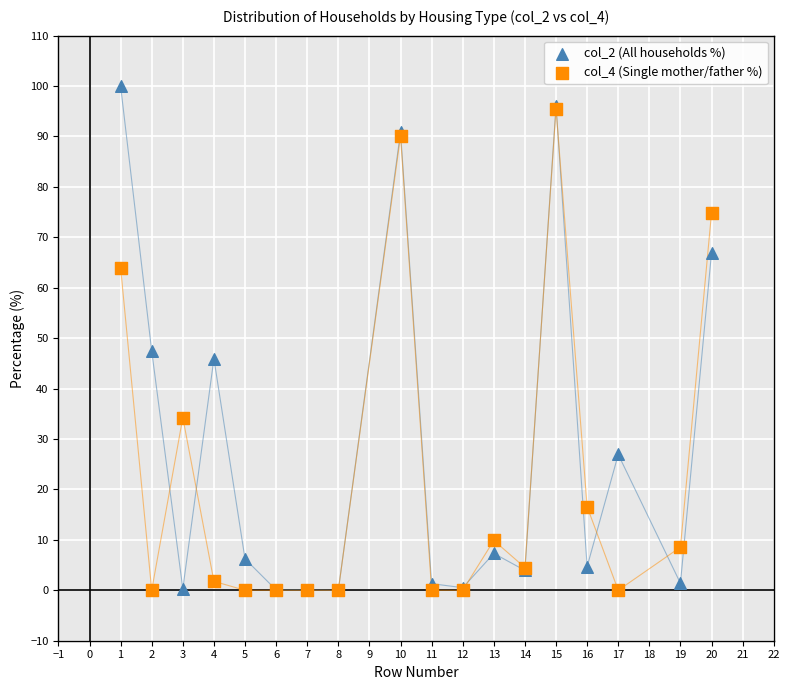

Across all series, what Y value is closest to 50?

47.5